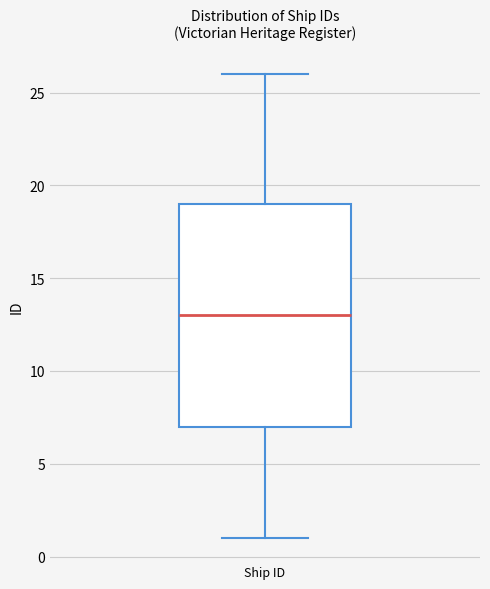

Read this box plot against the y-axis: the position of the median line, the range covered by the box, and the ends of both whiskers. The values are not printed on the chart, so give them approximately, as read against the axis.

median 13, box 7 to 19, whiskers 1 to 26